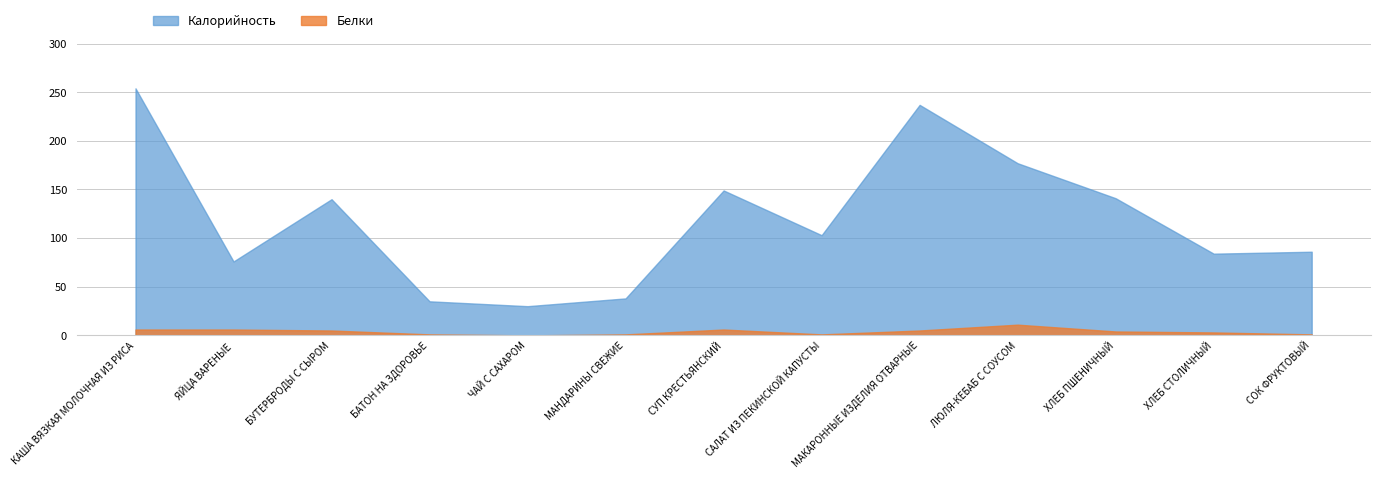

Rank the series by their maximum value, from lowest to highest.

Белки, Калорийность